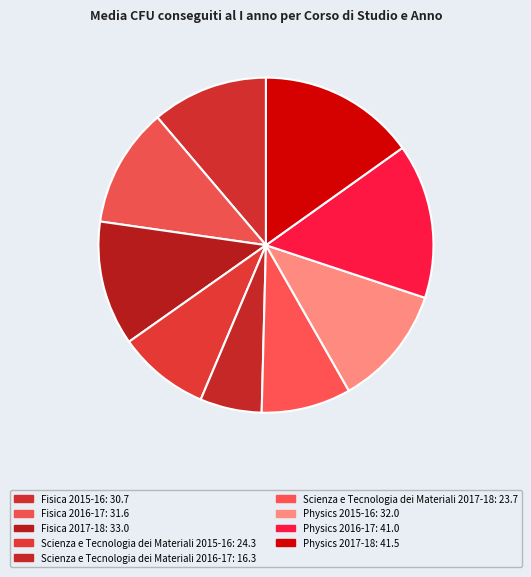

What is the largest slice in the pie chart?

Physics 2017-18